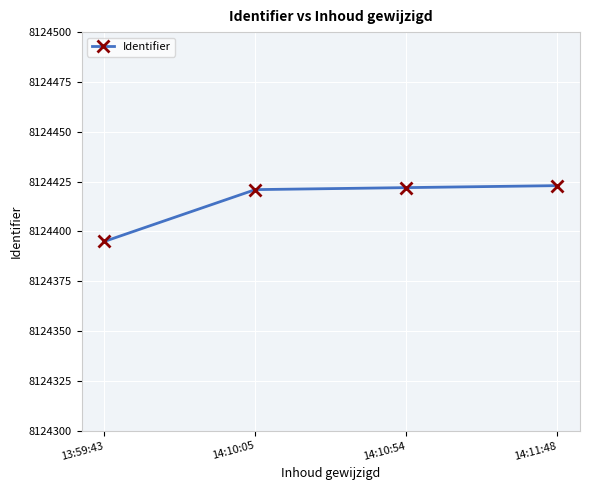

Read the value at 14:10:54.

8124422